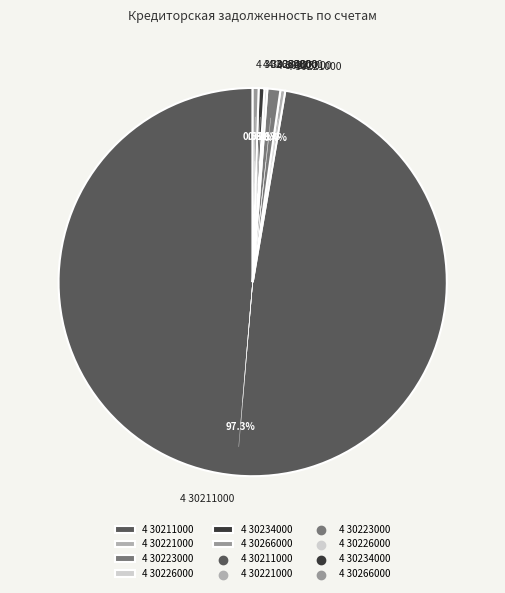

What portion of the pie excludes 4 30221000?

99.6%